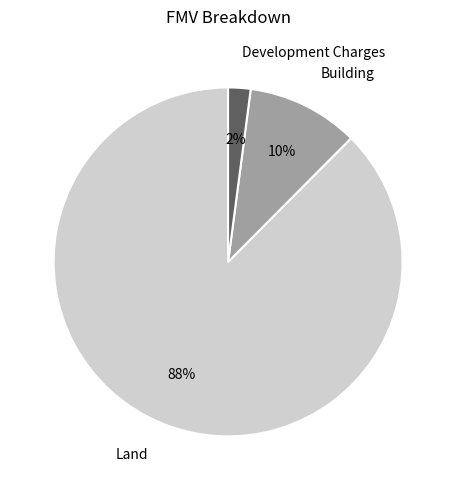

To the nearest percent, what is the combined percentage of Land and Development Charges?

90%